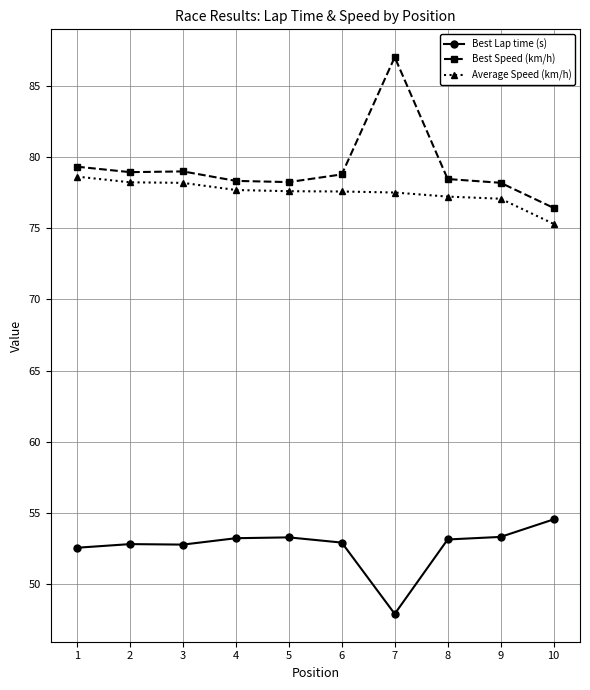

What is the difference between the highest and lowest values at 7?

39.1